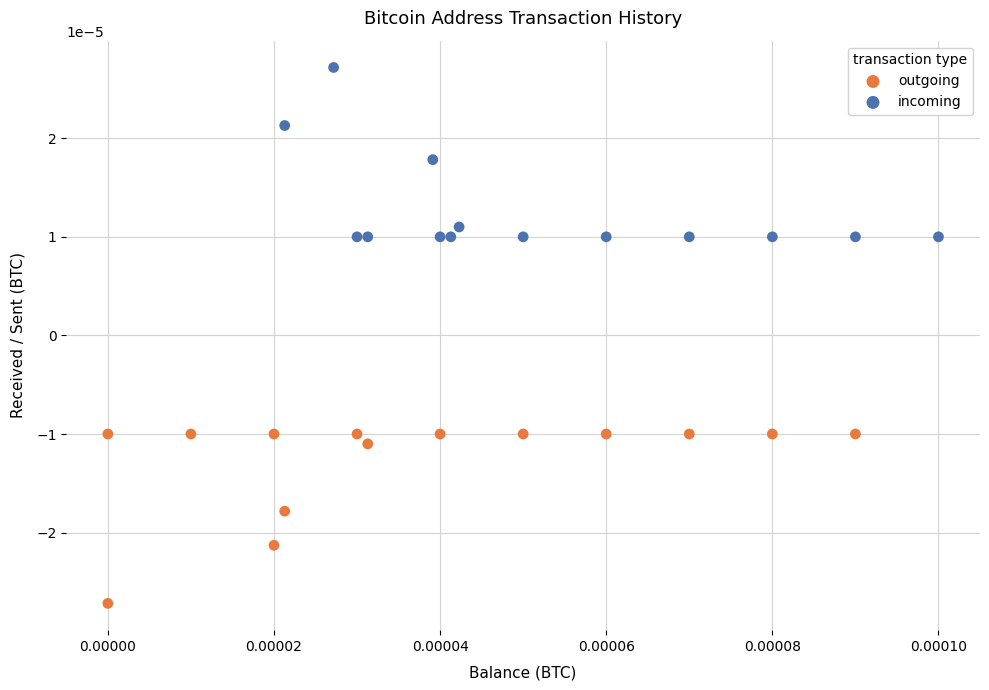

What are all the series names shown in the legend?

outgoing, incoming